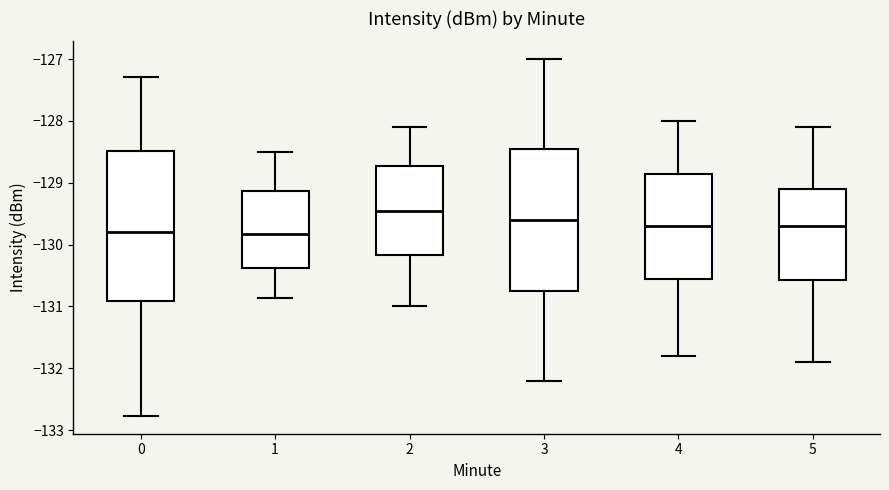

Reading left to right, transcribe this box plot: for each box, give where its median line is, the range the box spans, and where its two whiskers end, as read against the y-axis. The values are not printed on the chart, so give them approximately, as read against the axis.

0: median -129.8, box -130.9 to -128.5, whiskers -132.8 to -127.3
1: median -129.8, box -130.4 to -129.1, whiskers -130.9 to -128.5
2: median -129.4, box -130.2 to -128.7, whiskers -131.0 to -128.1
3: median -129.6, box -130.7 to -128.4, whiskers -132.2 to -127.0
4: median -129.7, box -130.5 to -128.8, whiskers -131.8 to -128.0
5: median -129.7, box -130.6 to -129.1, whiskers -131.9 to -128.1